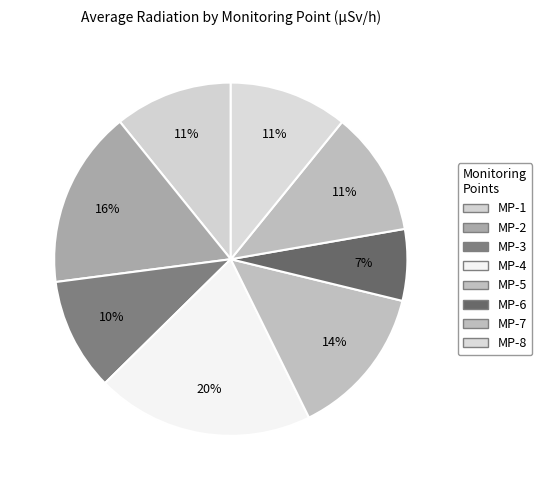

Is it true that MP-7 is 1% of the pie?

False